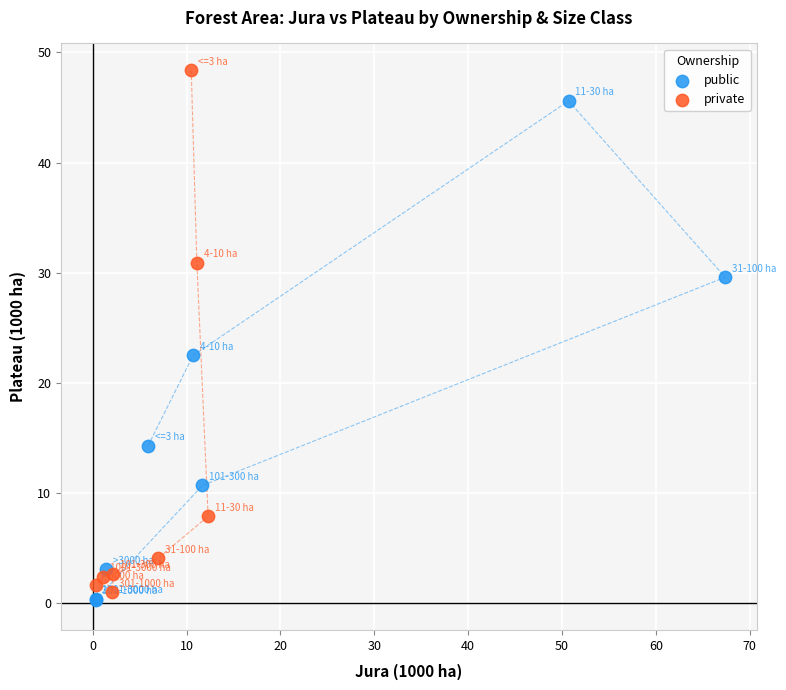

Which series contains the highest Y value?

private